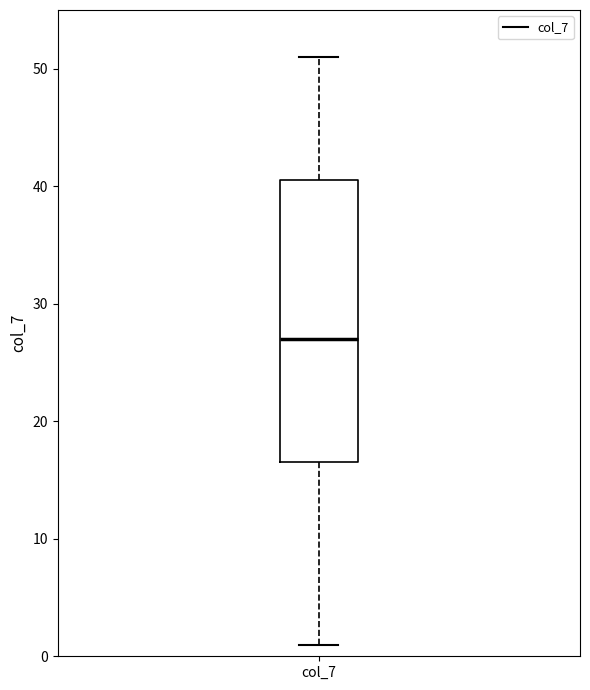

Read this box plot against the y-axis: the position of the median line, the range covered by the box, and the ends of both whiskers. The values are not printed on the chart, so give them approximately, as read against the axis.

median 27, box 17 to 41, whiskers 1 to 51